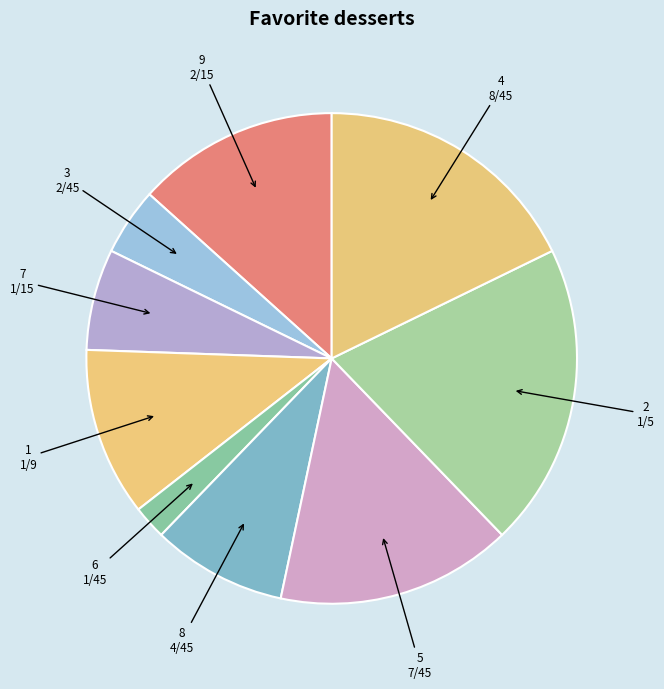

Does any single category account for the majority?

No